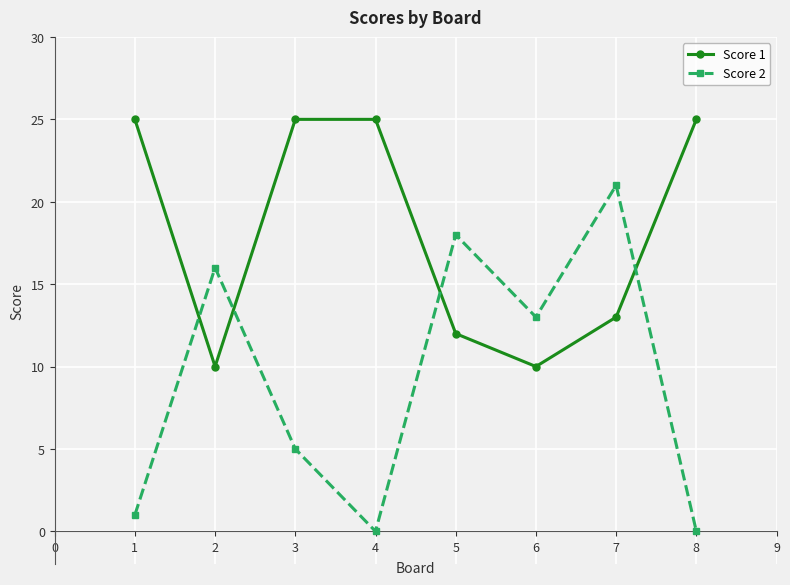

Reading left to right, list all the values displayed in this chart.

Score 1: 25	10	25	25	12	10	13	25
Score 2: 1	16	5	0	18	13	21	0